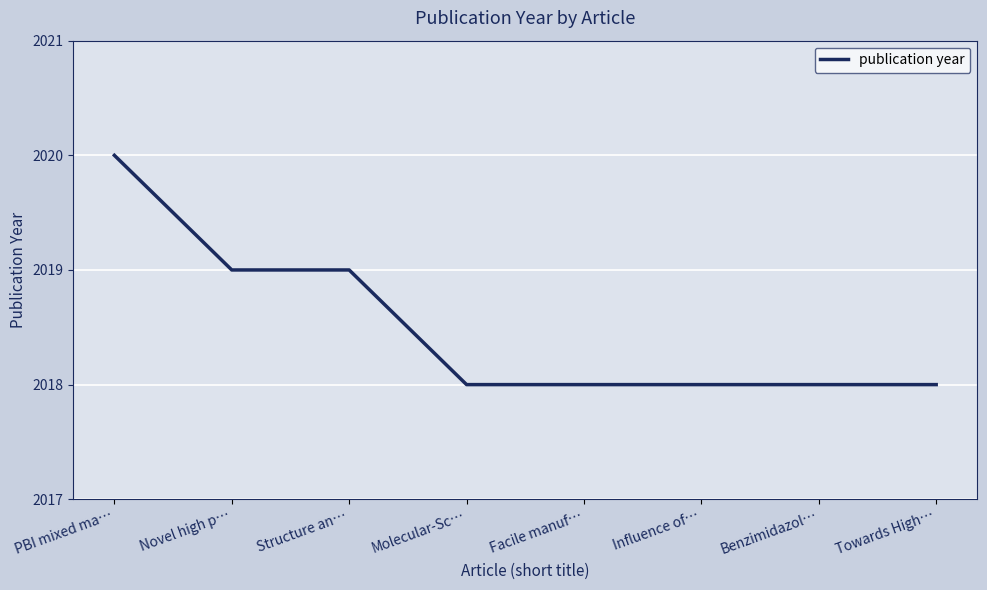

Reading left to right, what are all the values shown in this chart?

2020	2019	2019	2018	2018	2018	2018	2018